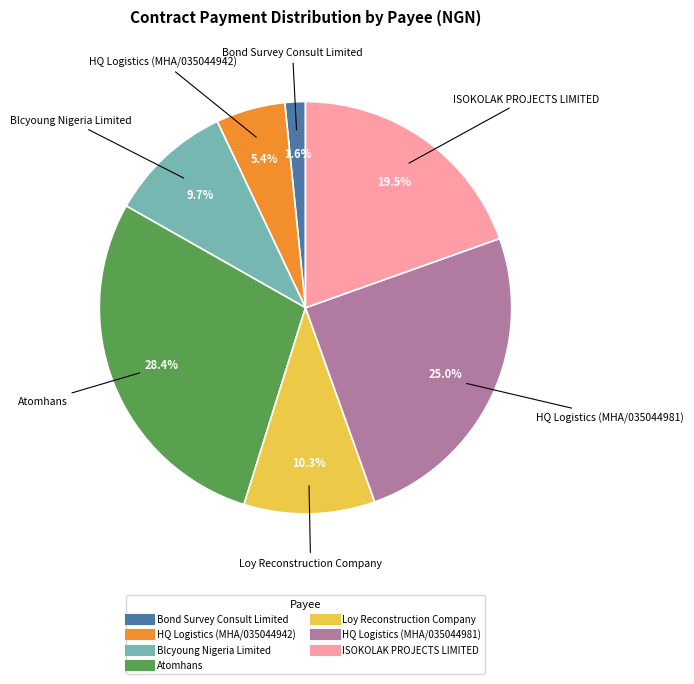

Is there a majority slice in this chart?

No